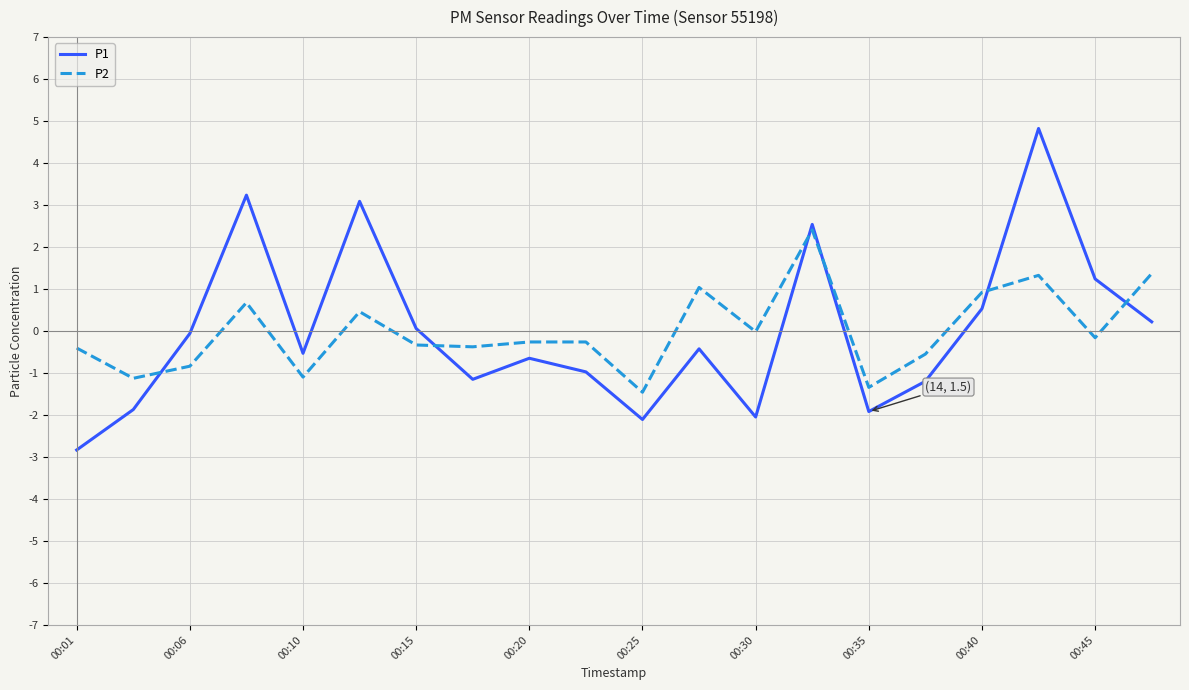

What is the lowest value of the P1 series?

-2.8